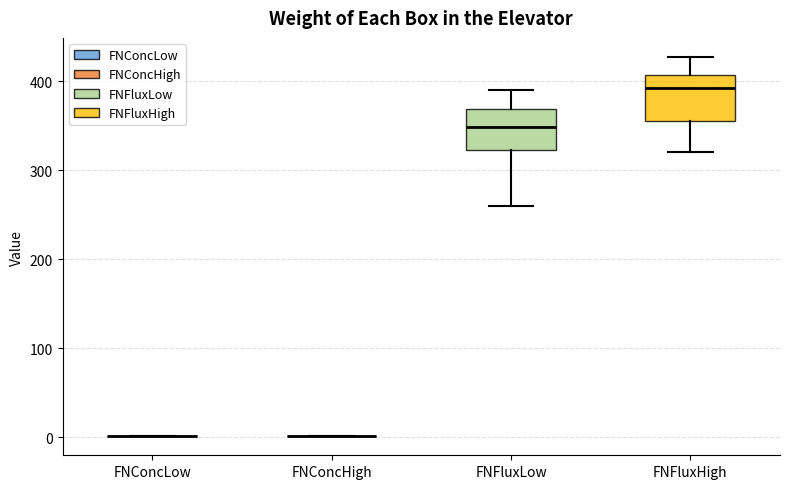

Reading left to right, read every box against the y-axis: the position of its median line, the range the box covers, and the ends of its whiskers. The values are not printed on the chart, so give them approximately, as read against the axis.

FNConcLow: box collapsed to a line at 0, whiskers 0 to 0
FNConcHigh: box collapsed to a line at 0, whiskers 0 to 0
FNFluxLow: median 350, box 320 to 370, whiskers 260 to 390
FNFluxHigh: median 390, box 360 to 410, whiskers 320 to 430